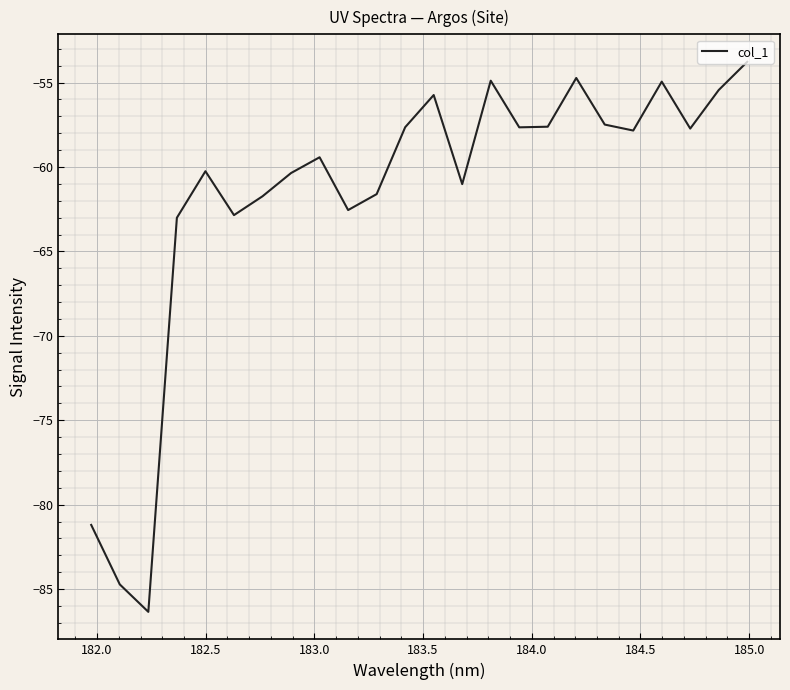

What is the smallest value displayed?

-86.3